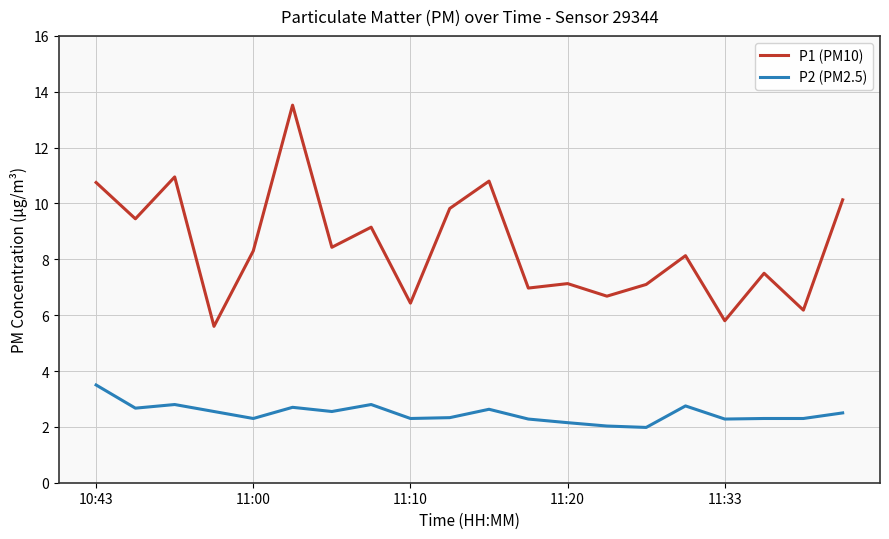

True or false: P2 (PM2.5) and P1 (PM10) cross at least once.

False